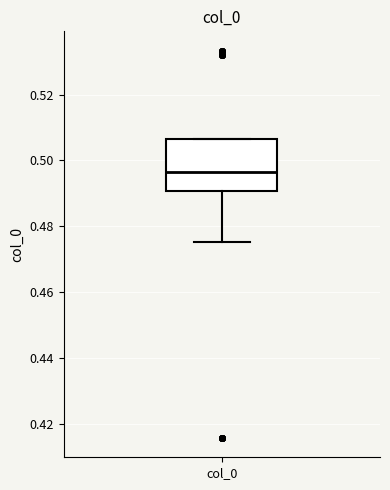

Where does the lower whisker of the box for col_0 end on the y-axis? The values are not printed on the chart, so give them approximately, as read against the axis.

0.476